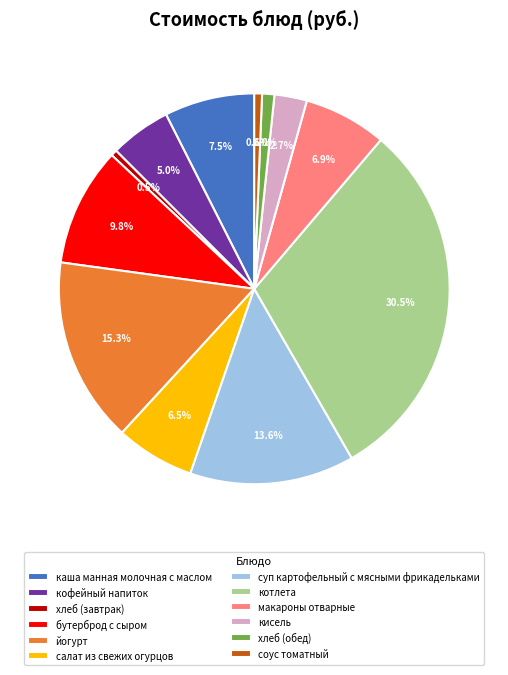

Count the number of slices in the pie.

12